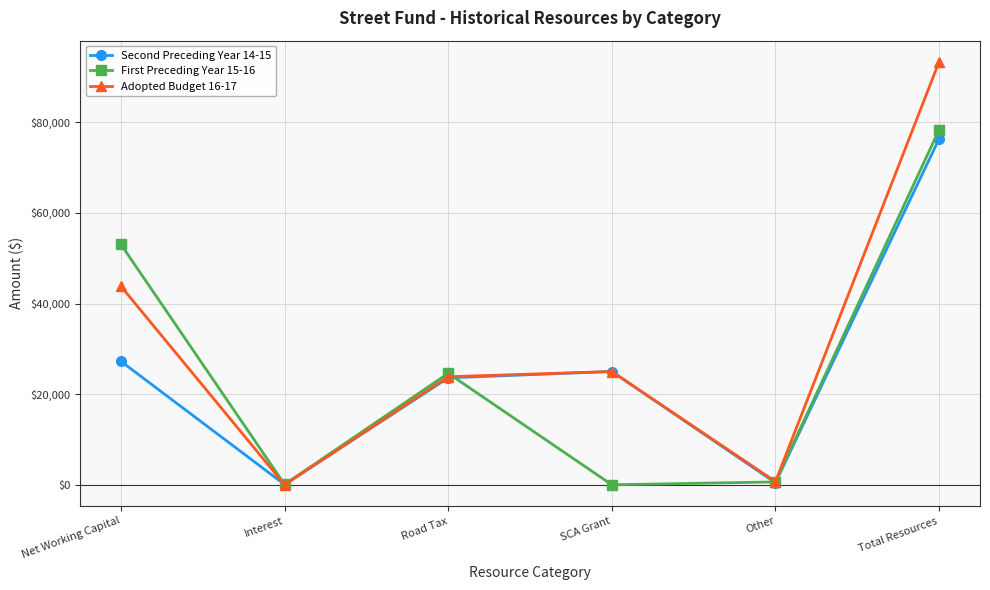

Does the chart display data point markers on the line(s)?

Yes